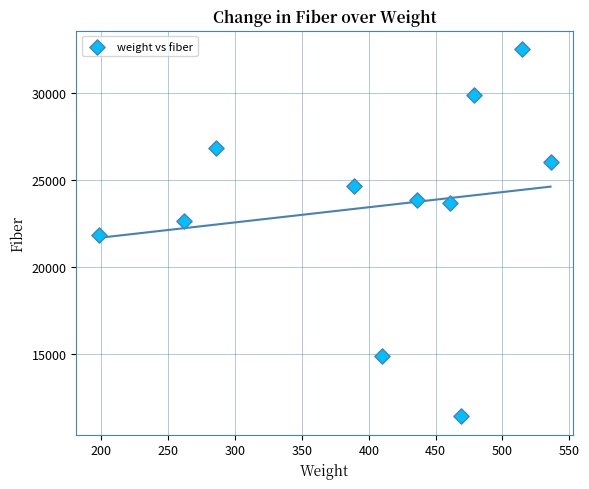

What is the range of Y values (max minus min)?

21090